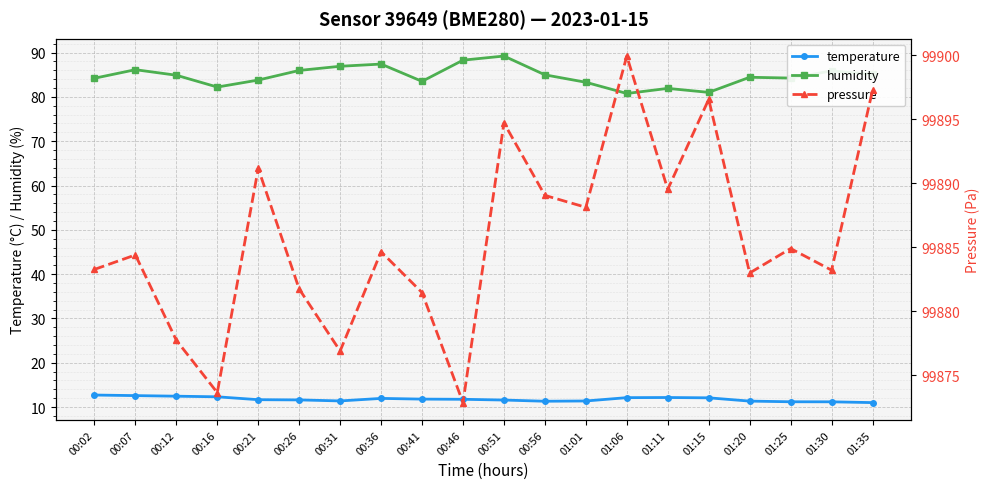

How many lines are shown in the chart?

3